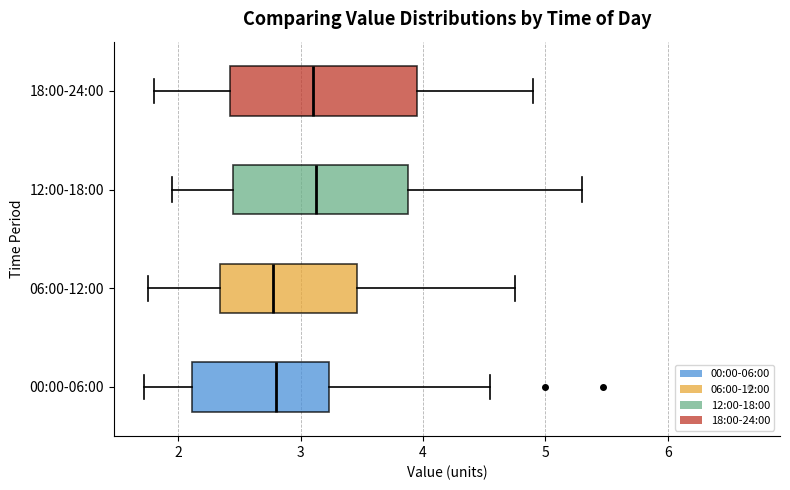

Reading bottom to top, transcribe this box plot: for each box, give where its median line is, the range the box spans, and where its two whiskers end, as read against the x-axis. The values are not printed on the chart, so give them approximately, as read against the axis.

00:00-06:00: median 2.8, box 2.1 to 3.2, whiskers 1.7 to 4.6
06:00-12:00: median 2.8, box 2.3 to 3.5, whiskers 1.8 to 4.8
12:00-18:00: median 3.1, box 2.5 to 3.9, whiskers 2.0 to 5.3
18:00-24:00: median 3.1, box 2.4 to 4.0, whiskers 1.8 to 4.9